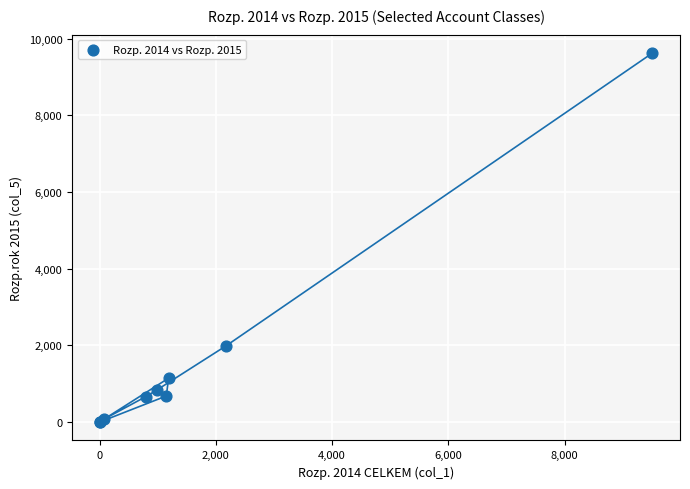

What Y value in the scatter plot is closest to 4814?

1993.2